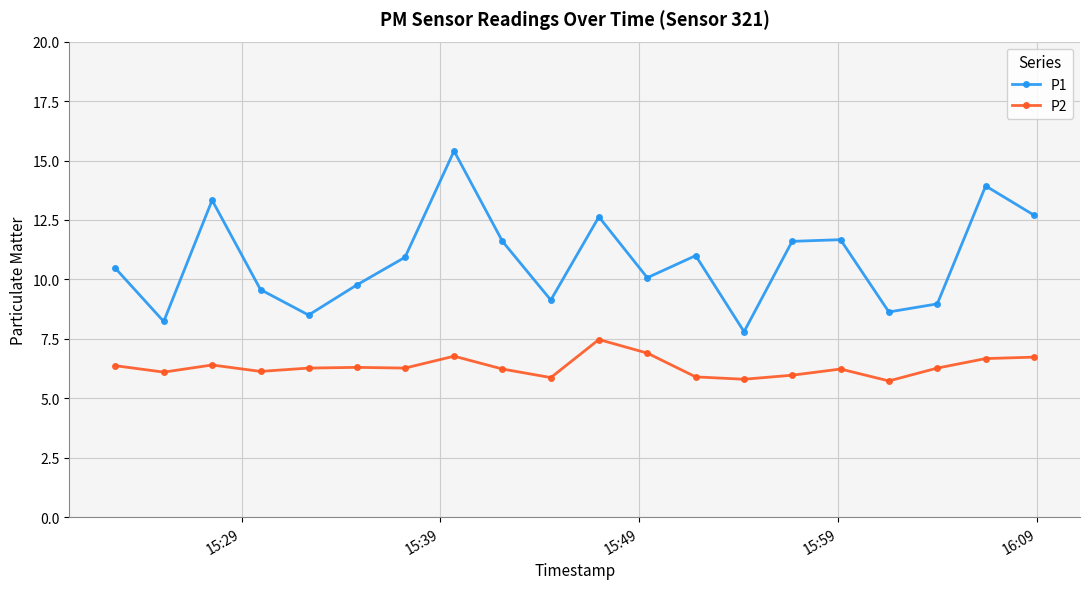

Which series has the largest total across all categories?

P1